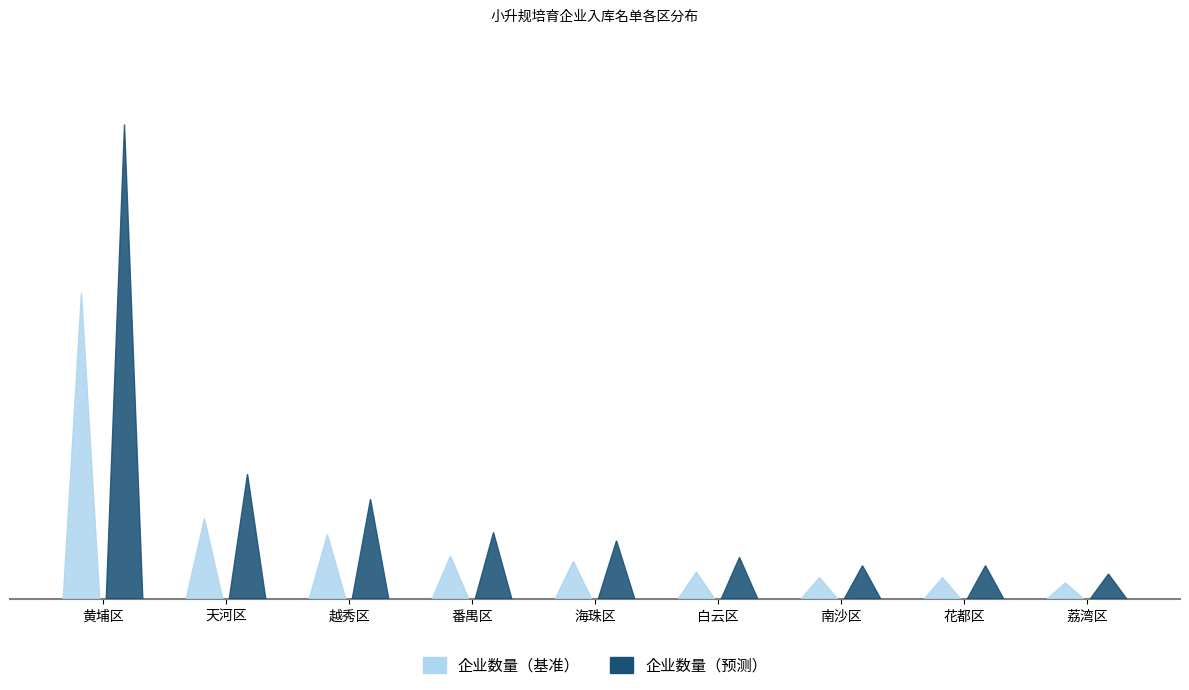

What is the average value?

13